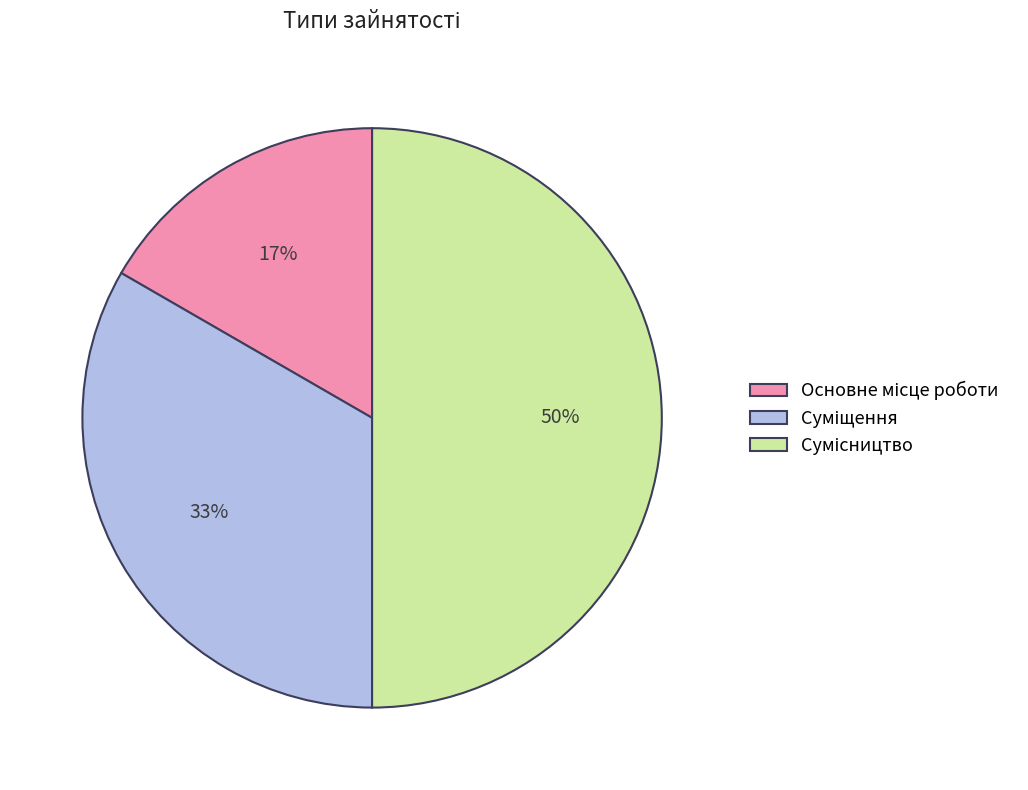

To the nearest percent, what is the average slice percentage?

33%